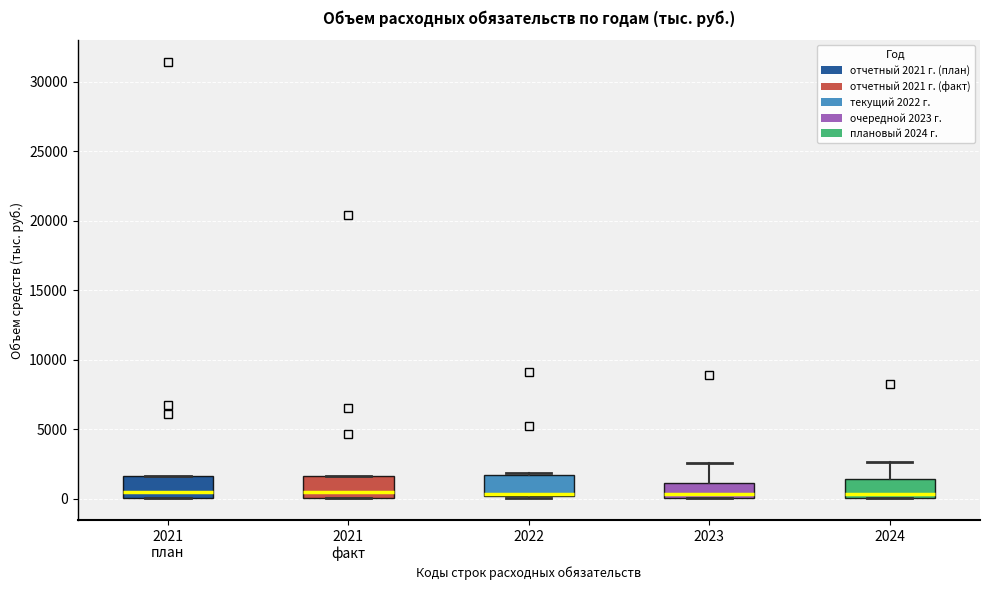

Reading left to right, read every box against the y-axis: the position of its median line, the range the box covers, and the ends of its whiskers. The values are not printed on the chart, so give them approximately, as read against the axis.

2021 план: median 500, box 0 to 1500, whiskers 0 to 1500
2021 факт: median 500, box 0 to 1500, whiskers 0 to 1500
2022: median 500, box 0 to 1500, whiskers 0 to 2000
2023: median 500, box 0 to 1000, whiskers 0 to 2500
2024: median 500, box 0 to 1500, whiskers 0 to 2500